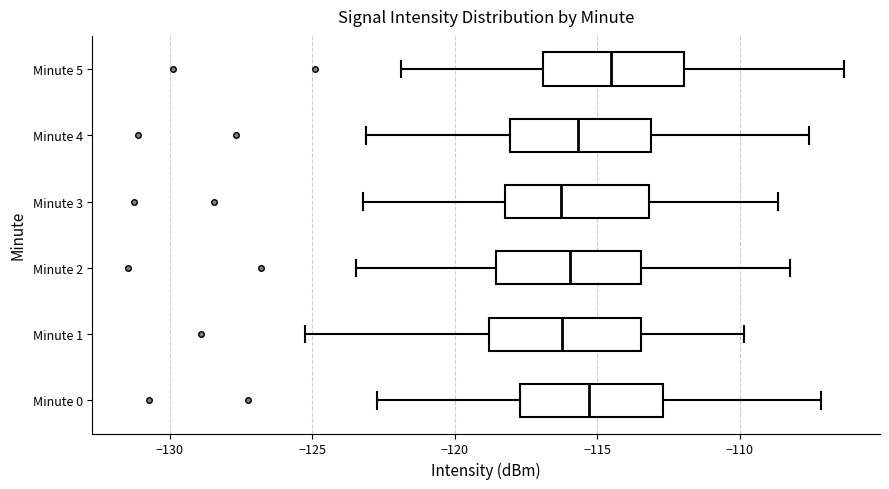

Reading bottom to top, read every box against the x-axis: the position of its median line, the range the box covers, and the ends of its whiskers. The values are not printed on the chart, so give them approximately, as read against the axis.

Minute 0: median -115.5, box -117.5 to -112.5, whiskers -122.5 to -107.0
Minute 1: median -116.0, box -119.0 to -113.5, whiskers -125.0 to -110.0
Minute 2: median -116.0, box -118.5 to -113.5, whiskers -123.5 to -108.0
Minute 3: median -116.5, box -118.0 to -113.0, whiskers -123.0 to -108.5
Minute 4: median -115.5, box -118.0 to -113.0, whiskers -123.0 to -107.5
Minute 5: median -114.5, box -117.0 to -112.0, whiskers -122.0 to -106.5